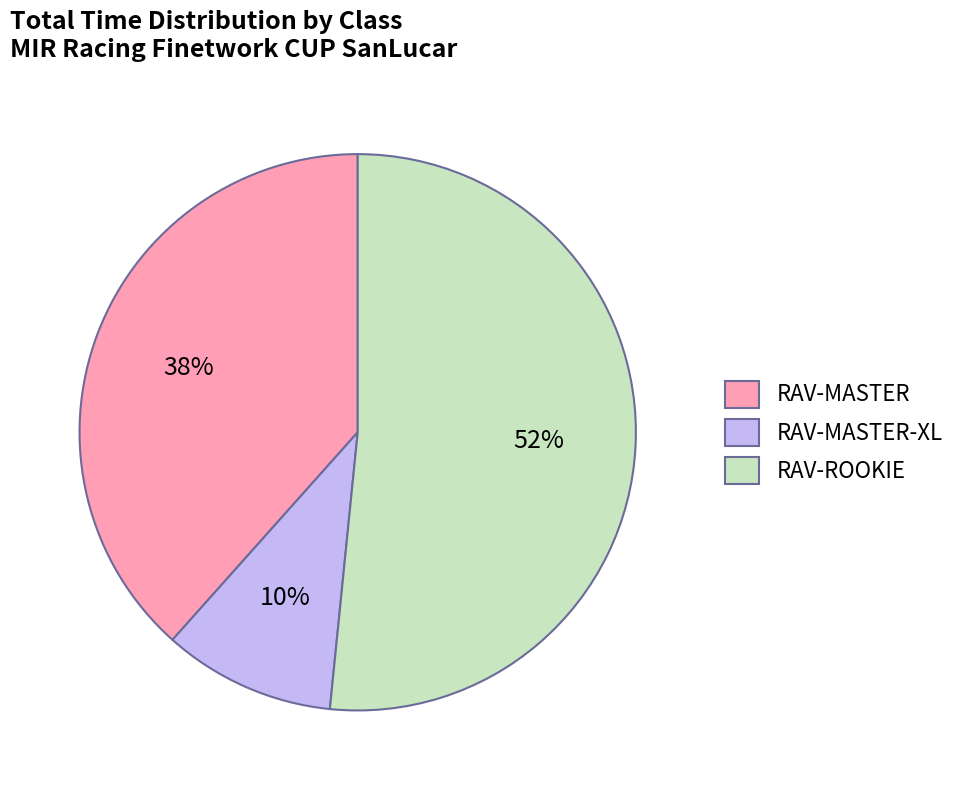

To the nearest percent, what portion does RAV-ROOKIE represent?

52%